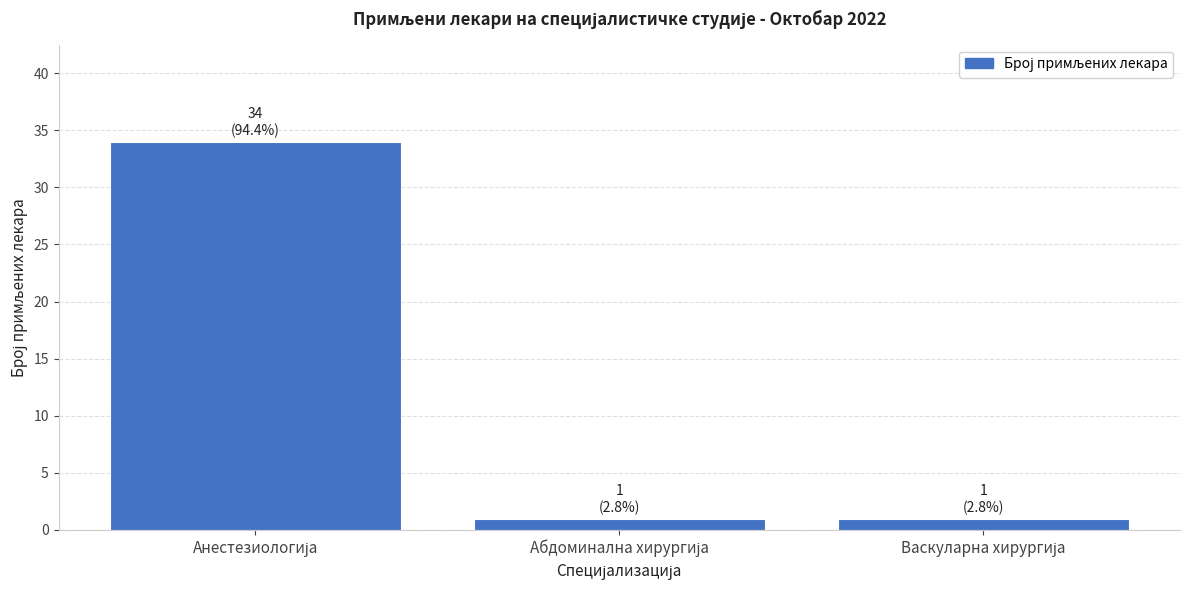

What is the maximum value shown in the chart?

34